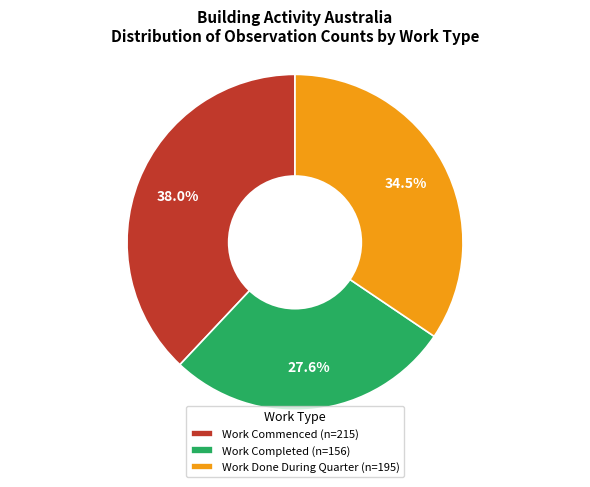

Rank the categories by value from highest to lowest.

Work Commenced (n=215), Work Done During Quarter (n=195), Work Completed (n=156)